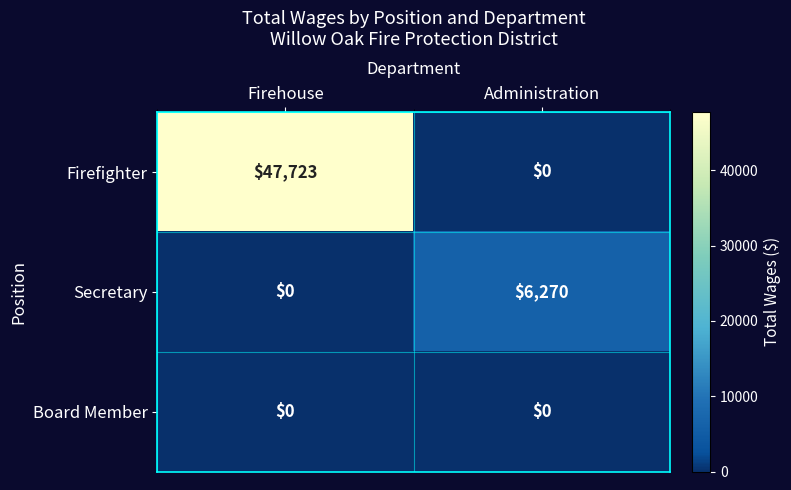

What is the approximate value of Secretary at Administration, to the nearest 10?

6270